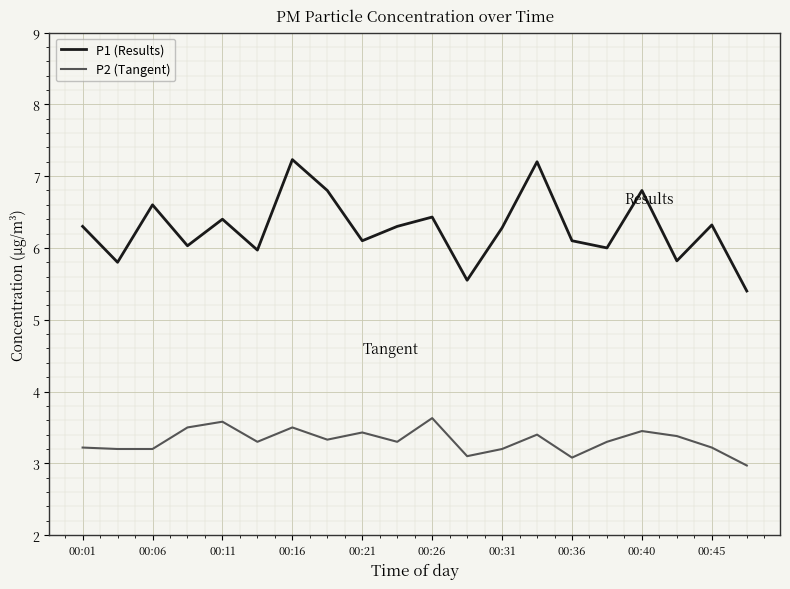

True or false: P1 (Results) and P2 (Tangent) intersect in this chart.

False